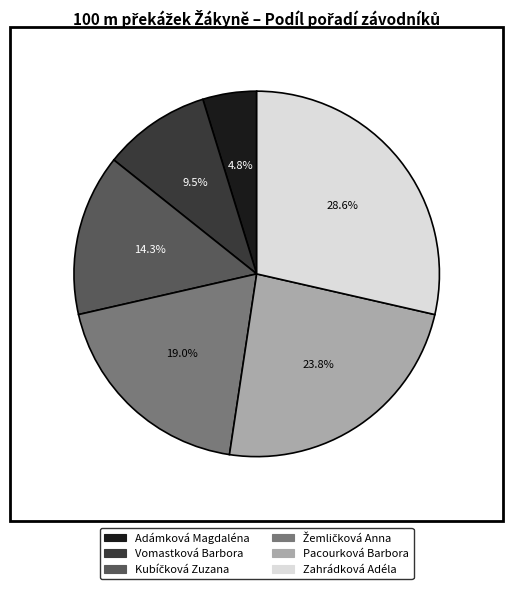

Which category has the smallest portion of the pie?

Adámková Magdaléna